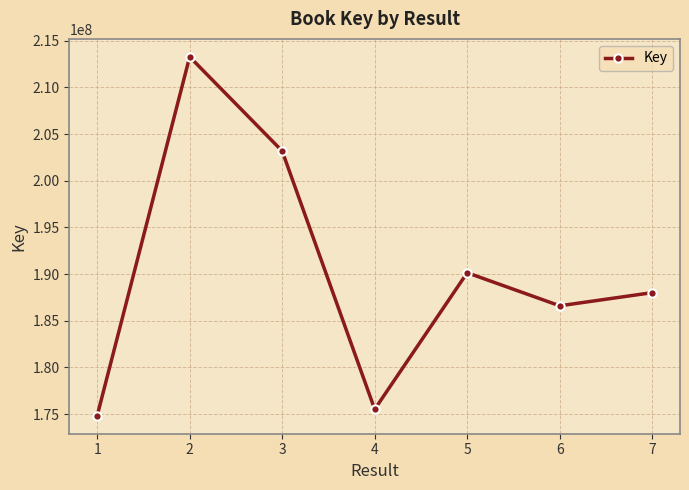

Between 7 and 6, which is larger?

7